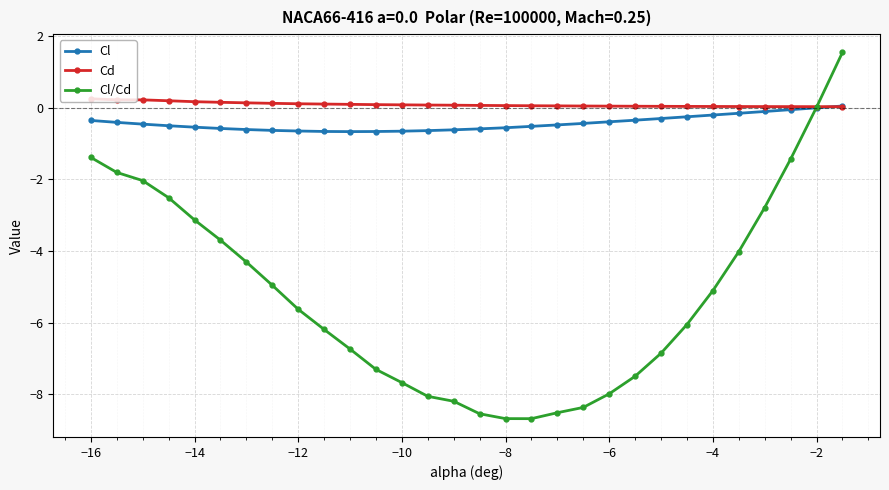

Which series has the largest total across all categories?

Cd